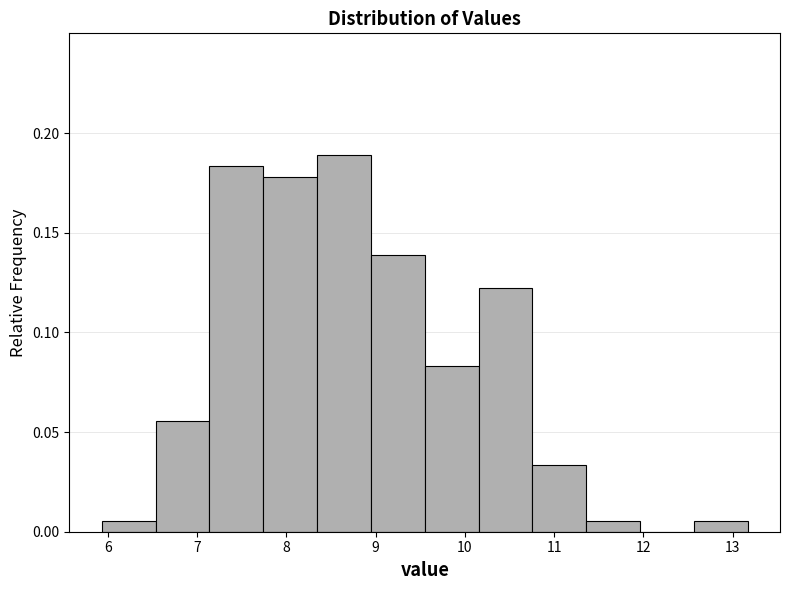

Reading left to right, transcribe this chart: for each bar, give the range it covers on the x-axis and its height. Neither the bar edges nor the heights are printed on the chart, so give them approximately, as read against the axes.

5.9 to 6.5: 0.005
6.5 to 7.1: 0.055
7.1 to 7.7: 0.185
7.7 to 8.3: 0.180
8.3 to 8.9: 0.190
8.9 to 9.6: 0.140
9.6 to 10.2: 0.085
10.2 to 10.8: 0.120
10.8 to 11.4: 0.035
11.4 to 12.0: 0.005
12.0 to 12.6: 0
12.6 to 13.2: 0.005